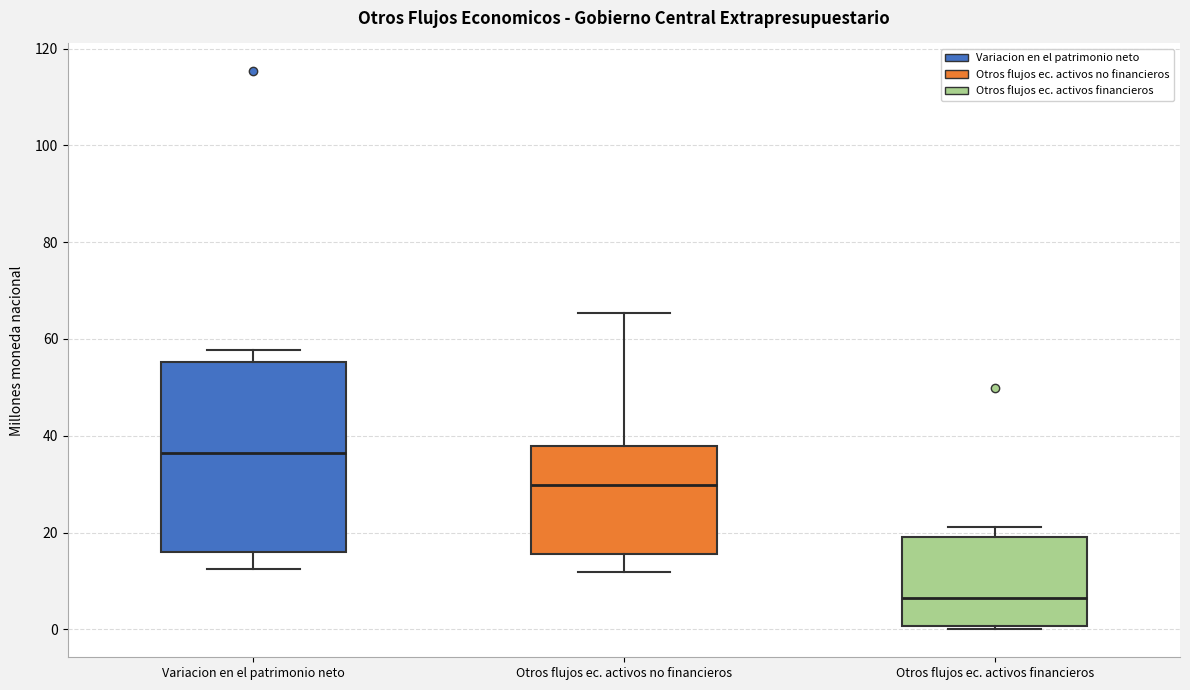

Reading left to right, transcribe this box plot: for each box, give where its median line is, the range the box spans, and where its two whiskers end, as read against the y-axis. The values are not printed on the chart, so give them approximately, as read against the axis.

Variacion en el patrimonio neto: median 36, box 16 to 56, whiskers 12 to 58
Otros flujos ec. activos no financieros: median 30, box 16 to 38, whiskers 12 to 66
Otros flujos ec. activos financieros: median 6, box 0 to 20, whiskers 0 (just below the box's lower edge) to 22